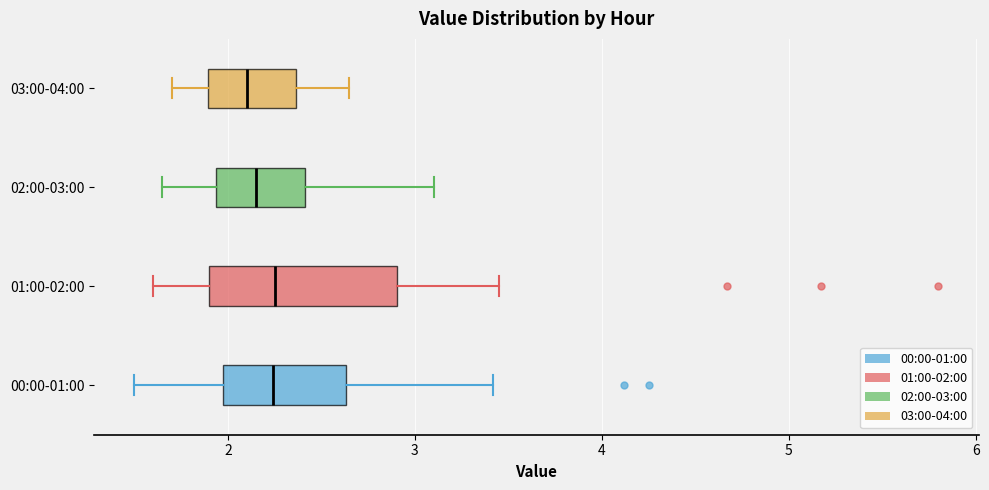

Which box is the widest, from its left edge to its right edge?

01:00-02:00